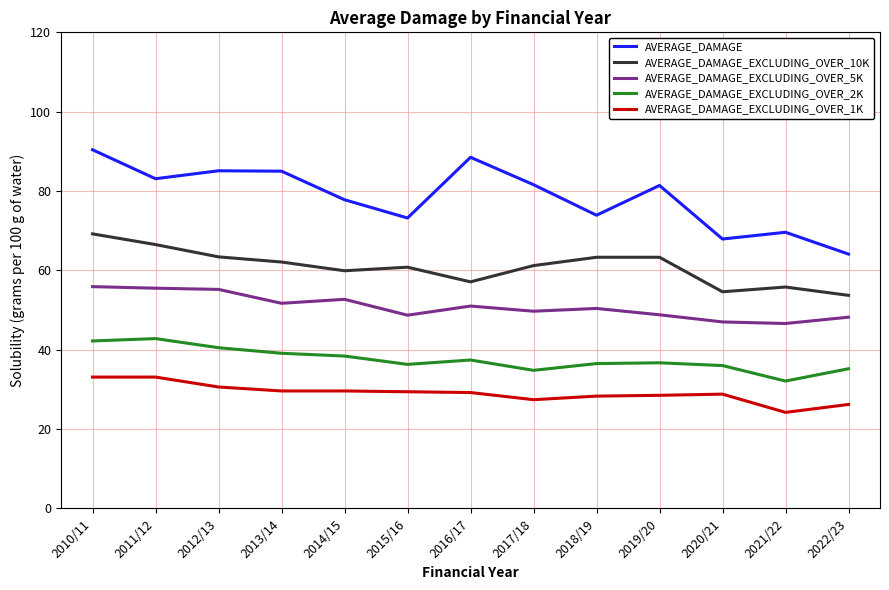

Is it true that AVERAGE_DAMAGE_EXCLUDING_OVER_1K equals 41.7 at 2021/22?

False